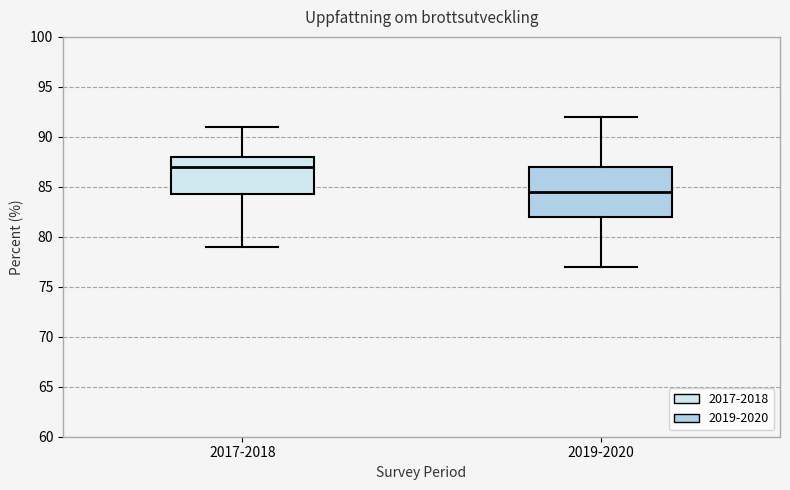

Where does the upper whisker of the box for 2019-2020 end on the y-axis? The values are not printed on the chart, so give them approximately, as read against the axis.

92.0